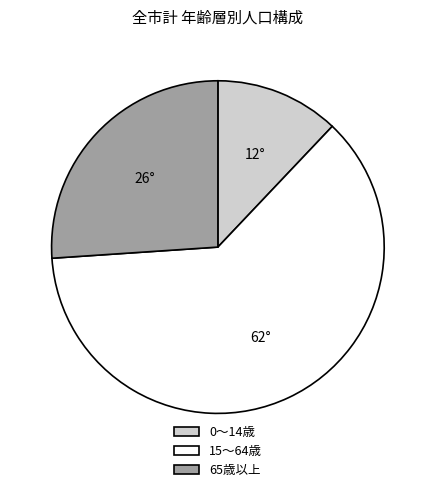

Is 15～64歳 the majority of the pie?

Yes